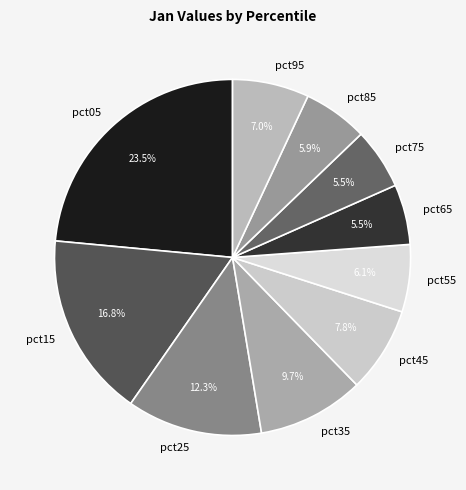

Is the sum of pct45 and pct15 greater than half?

No